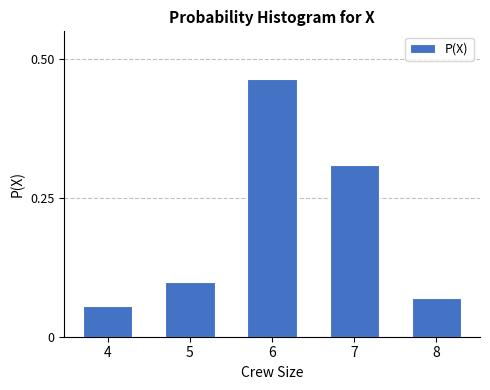

Is it true that the value at 6 is 0.6?

False